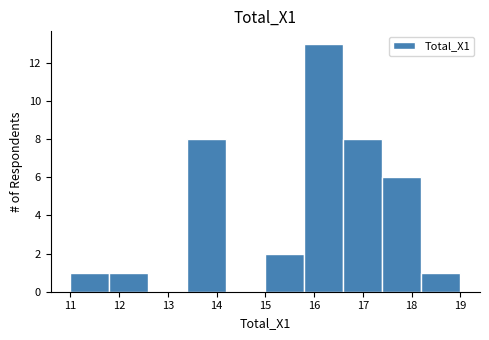

Over which range of the x-axis is the bar tallest?

15.8 to 16.6